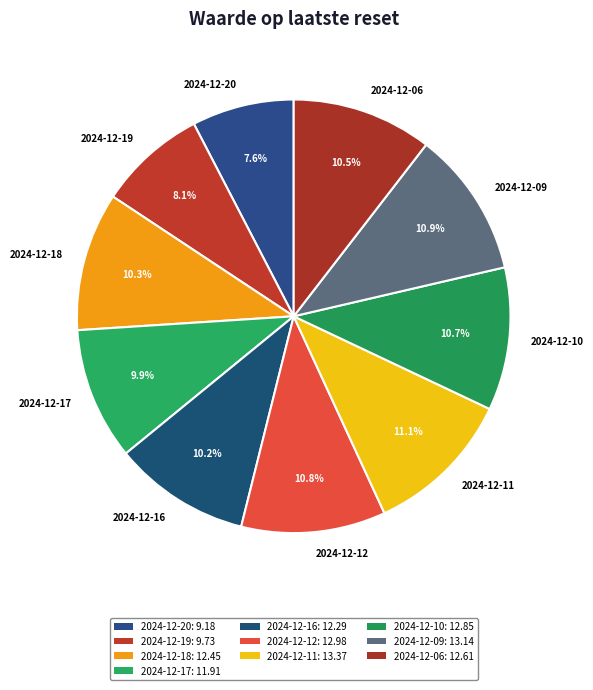

How many slices are in this pie chart?

10